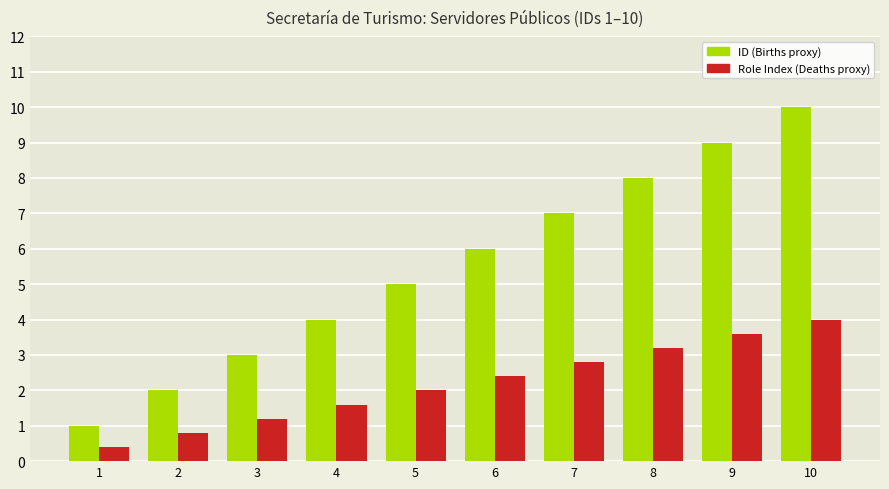

How many groups of bars are there?

10